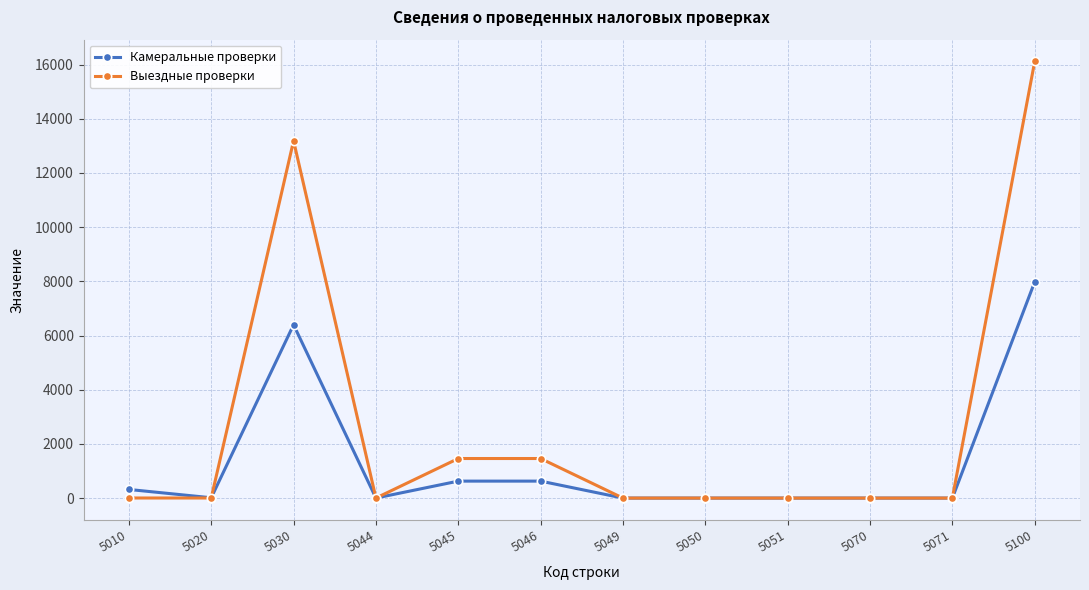

Rank the series by their average value, from highest to lowest.

Выездные проверки, Камеральные проверки